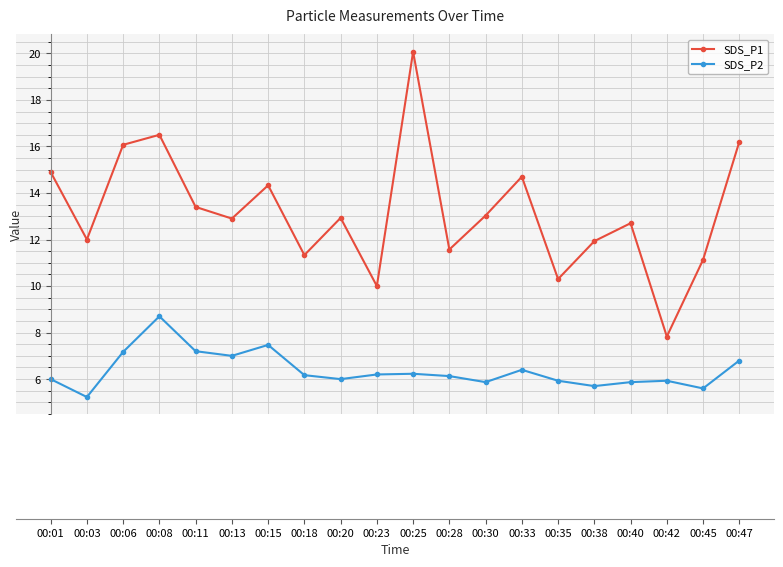

Where is the first local maximum for SDS_P2?

00:08